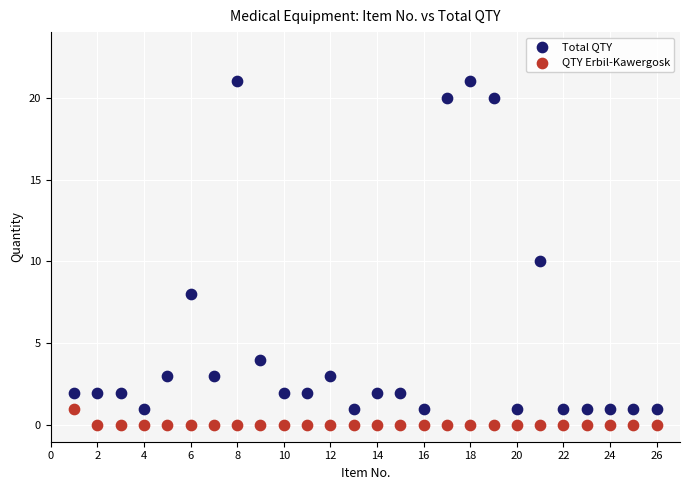

In the Total QTY series, what Y value is closest to 11?

10